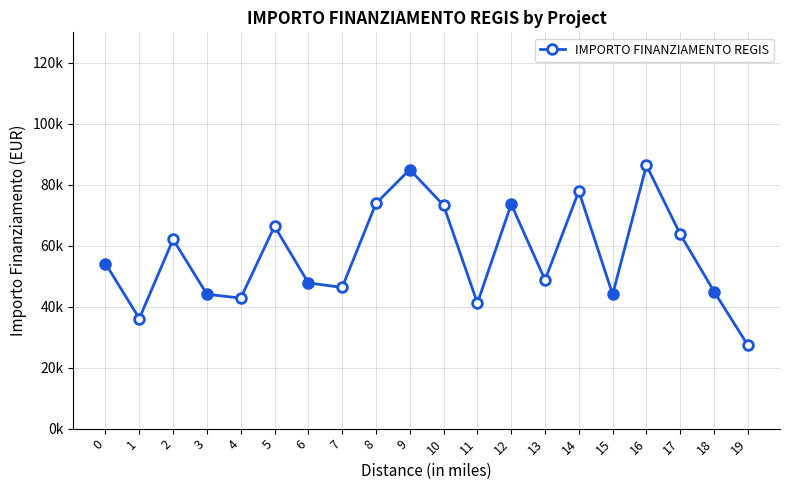

Reading right to left, transcribe all the data shown in this chart.

27342.9	44978.7	63747.5	86371.0	44036.1	77926.5	48776.3	73636.1	41196.6	73250.1	84977.9	73886.6	46312.5	47794.5	66393.6	42816.5	44080.6	62062.4	36123.8	54144.9